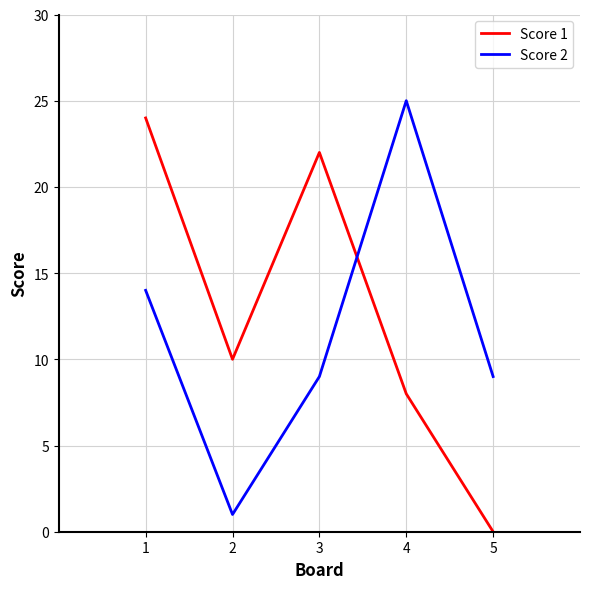

True or false: Score 2 has a value of 8 at 1.

False